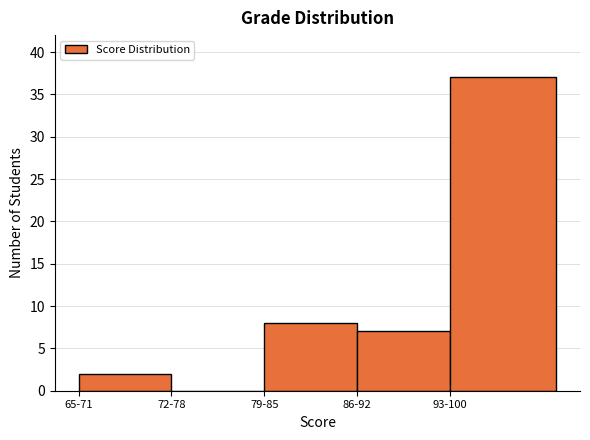

Reading right to left, list all the values displayed in this chart.

93-100=37	86-92=7	79-85=8	72-78=0	65-71=2